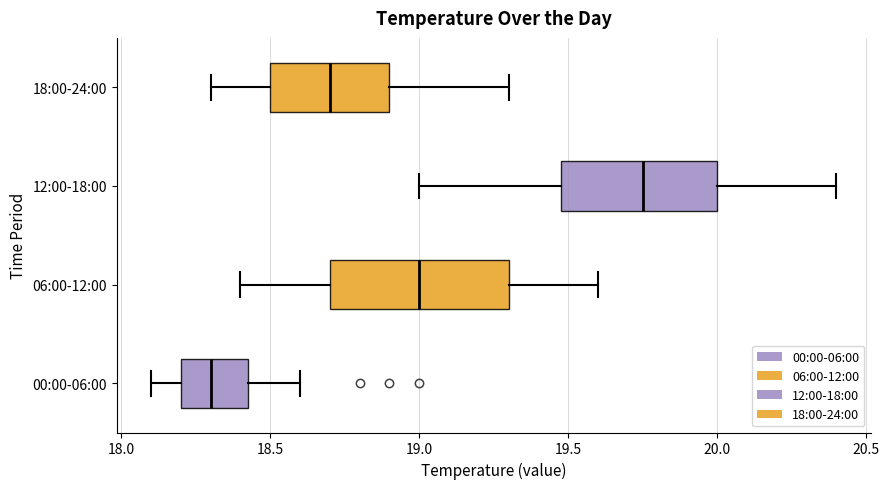

Where is the right edge of the box for 18:00-24:00 on the x-axis? The values are not printed on the chart, so give them approximately, as read against the axis.

18.90